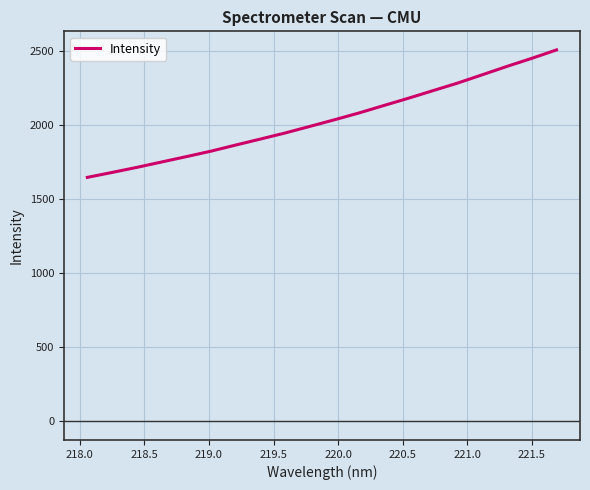

What is the difference between the maximum and minimum values?

859.6